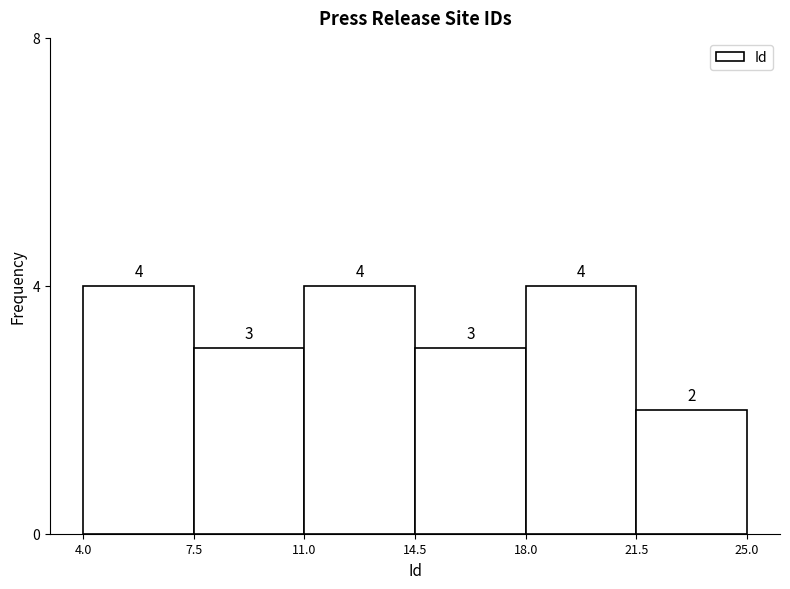

What is the height of the bar covering 7.5 to 11.0 on the x-axis?

3